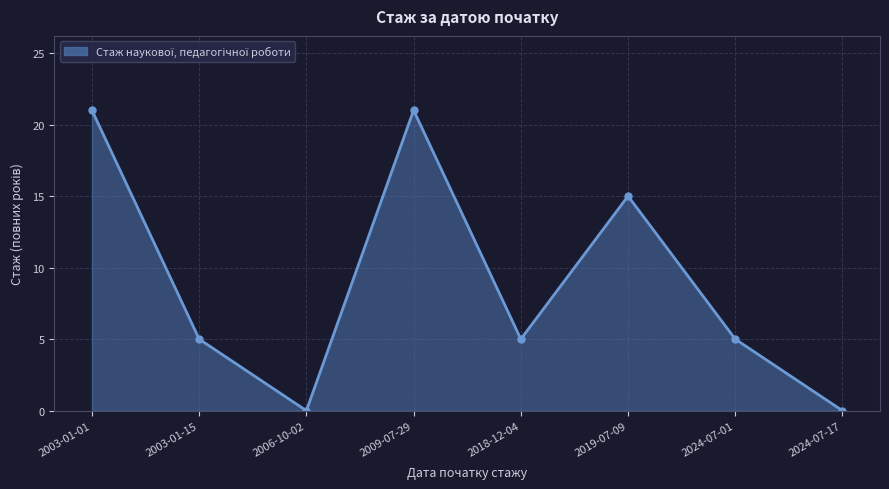

The value at 2018-12-04 is 5. True or false?

True